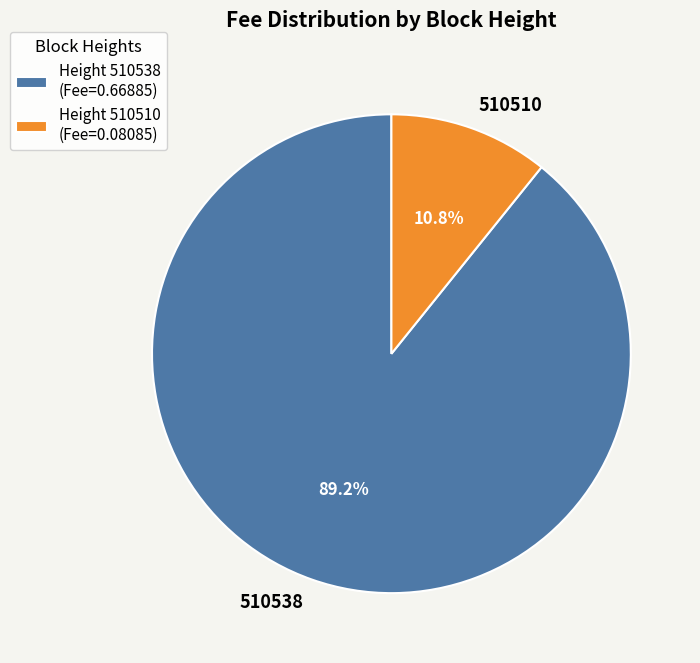

What percentage do 510538 and 510510 together represent?

100.0%